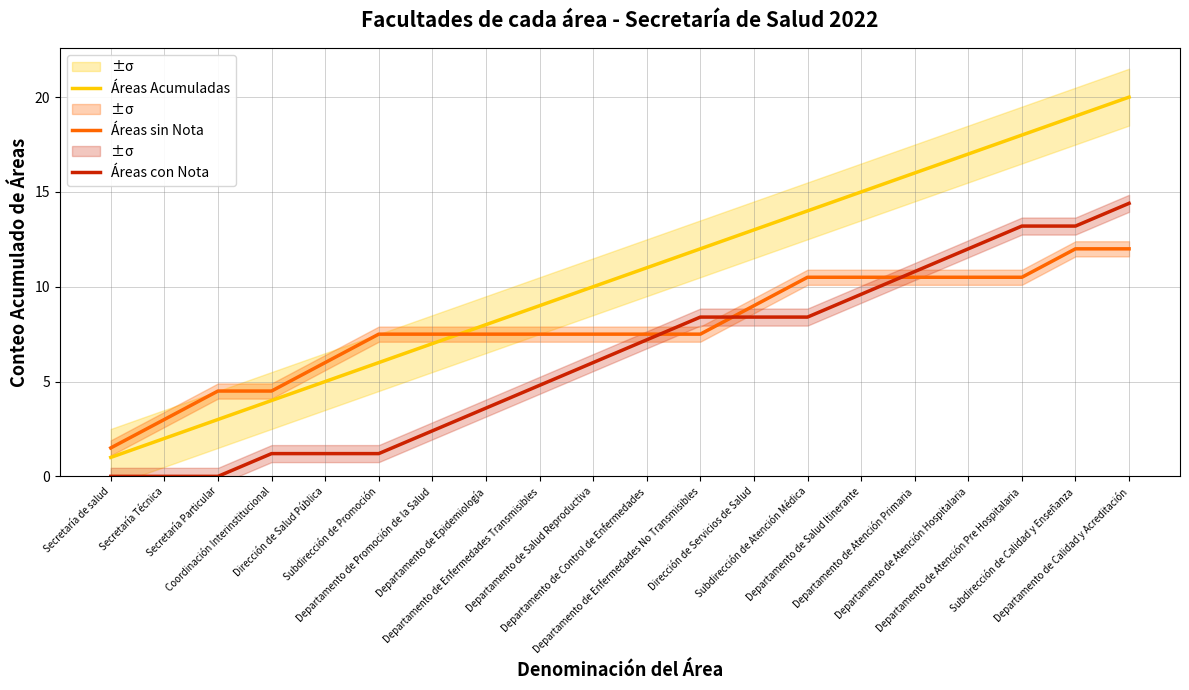

What is the label of the 13th point from the right?

Departamento de Epidemiología